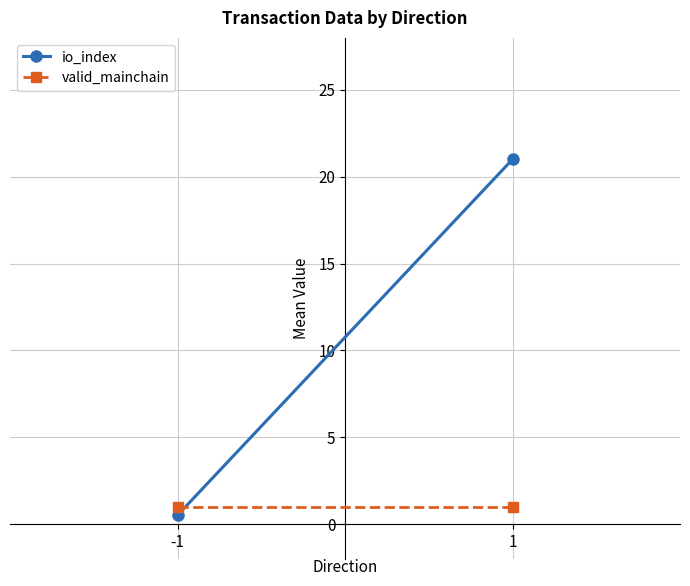

What is the difference between the maximum and minimum values in the io_index series?

20.5